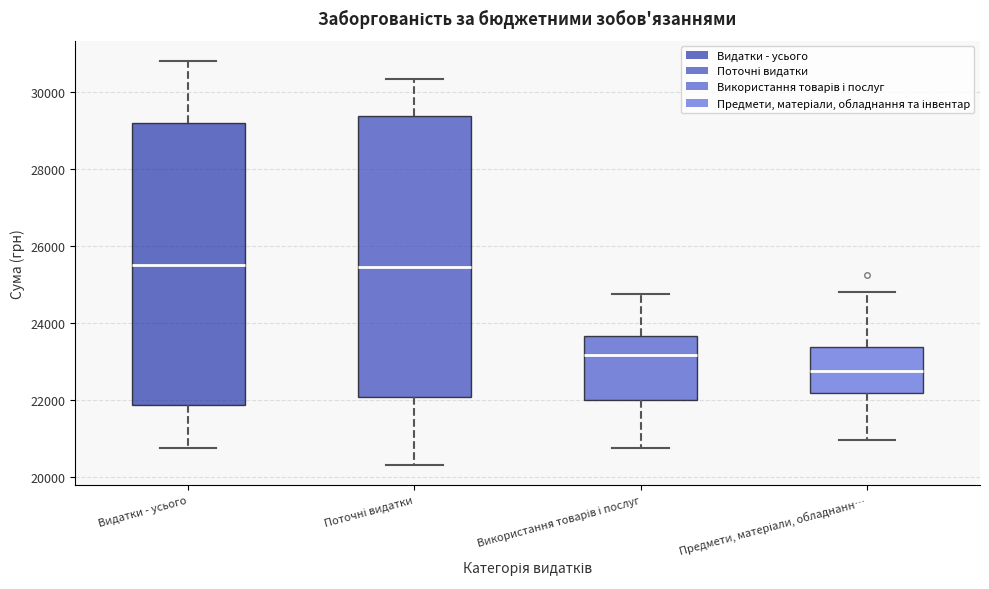

Reading left to right, transcribe this box plot: for each box, give where its median line is, the range the box spans, and where its two whiskers end, as read against the y-axis. The values are not printed on the chart, so give them approximately, as read against the axis.

Видатки - усього: median 25400, box 21800 to 29200, whiskers 20800 to 30800
Поточні видатки: median 25400, box 22000 to 29400, whiskers 20200 to 30400
Використання товарів і послуг: median 23200, box 22000 to 23600, whiskers 20800 to 24800
Предмети, матеріали, обладнанн…: median 22800, box 22200 to 23400, whiskers 21000 to 24800